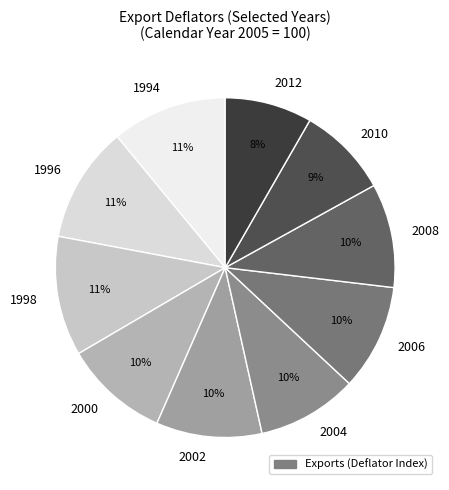

Do 1996 and 2000 together represent more than half of the pie?

No